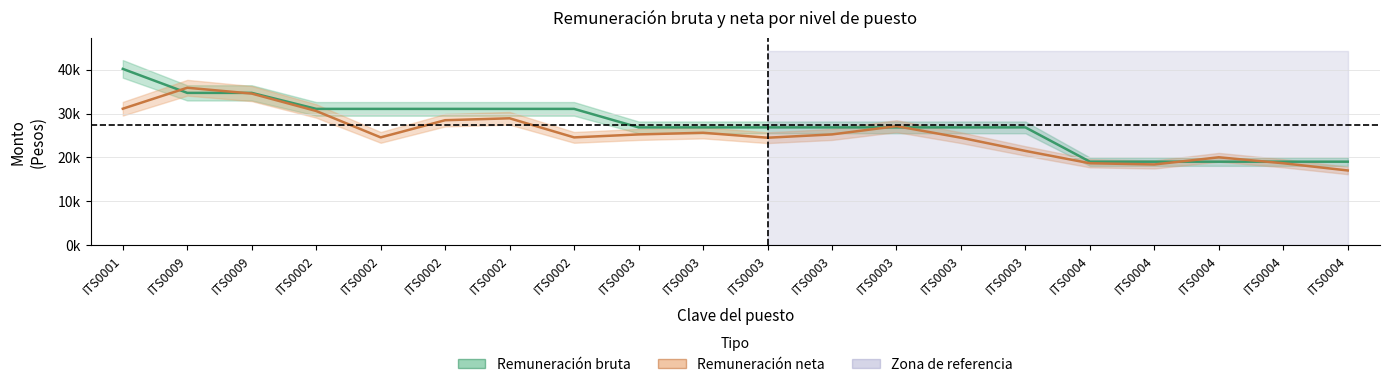

How many distinct data groups are displayed?

2